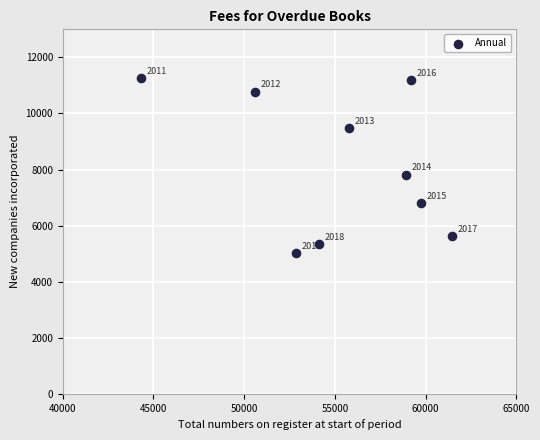

What is the range of X values (max minus min)?

17151